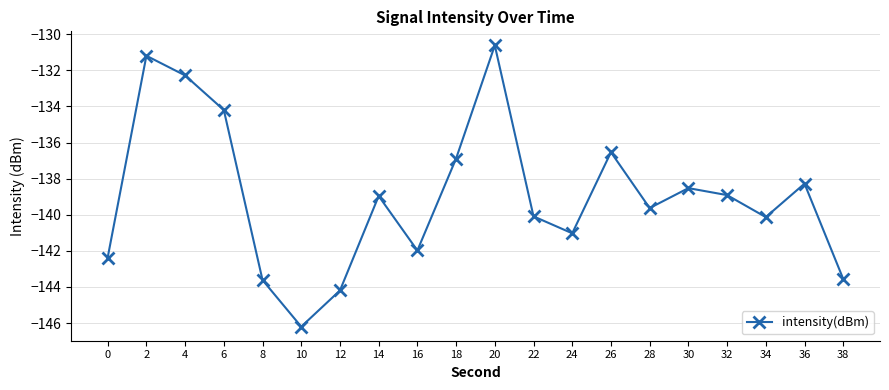

What is the value of the 7th point from the left?

-144.2